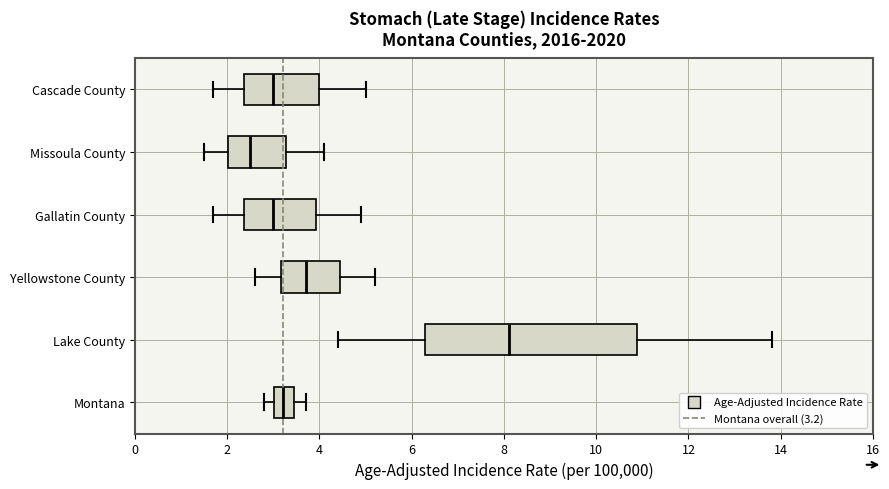

Reading bottom to top, read every box against the x-axis: the position of its median line, the range the box covers, and the ends of its whiskers. The values are not printed on the chart, so give them approximately, as read against the axis.

Montana: median 3.2, box 3.0 to 3.4, whiskers 2.8 to 3.8
Lake County: median 8.2, box 6.2 to 10.8, whiskers 4.4 to 13.8
Yellowstone County: median 3.8, box 3.2 to 4.4, whiskers 2.6 to 5.2
Gallatin County: median 3.0, box 2.4 to 4.0, whiskers 1.8 to 5.0
Missoula County: median 2.6, box 2.0 to 3.2, whiskers 1.6 to 4.2
Cascade County: median 3.0, box 2.4 to 4.0, whiskers 1.8 to 5.0